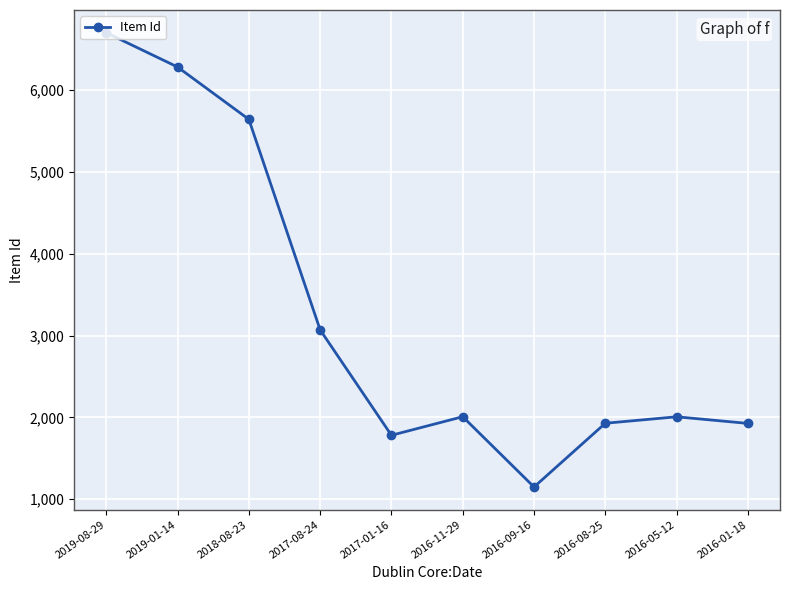

Where is the data nearest to the value 3926?

2017-08-24